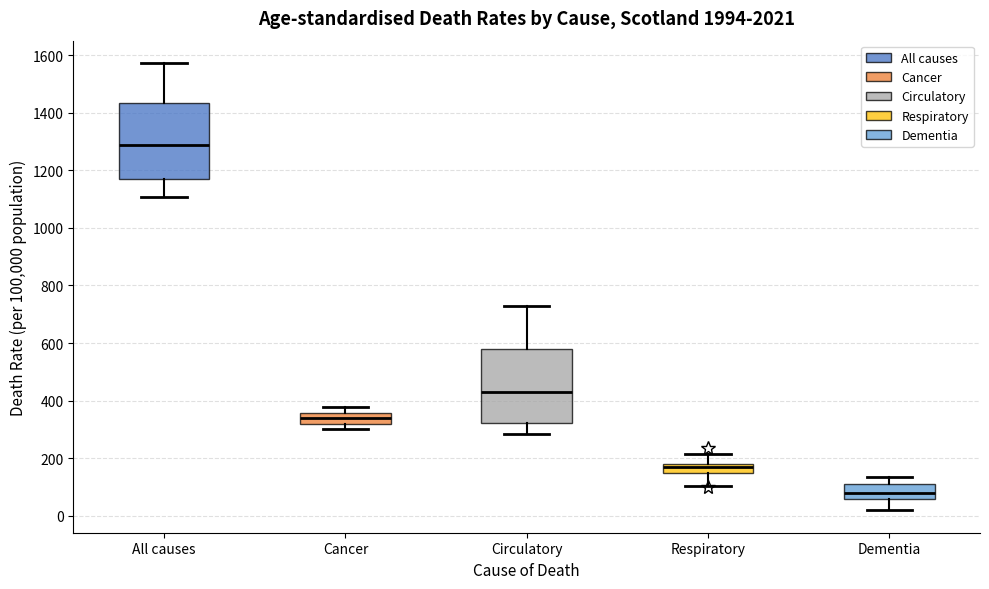

Reading left to right, read every box against the y-axis: the position of its median line, the range the box covers, and the ends of its whiskers. The values are not printed on the chart, so give them approximately, as read against the axis.

All causes: median 1280, box 1180 to 1440, whiskers 1100 to 1580
Cancer: median 340, box 320 to 360, whiskers 300 to 380
Circulatory: median 420, box 320 to 580, whiskers 280 to 740
Respiratory: median 160 (inside the box), box 160 to 180, whiskers 100 to 220
Dementia: median 80, box 60 to 120, whiskers 20 to 140